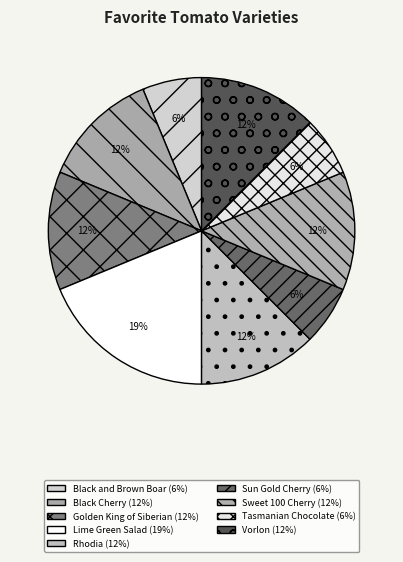

How many slices are in this pie chart?

9